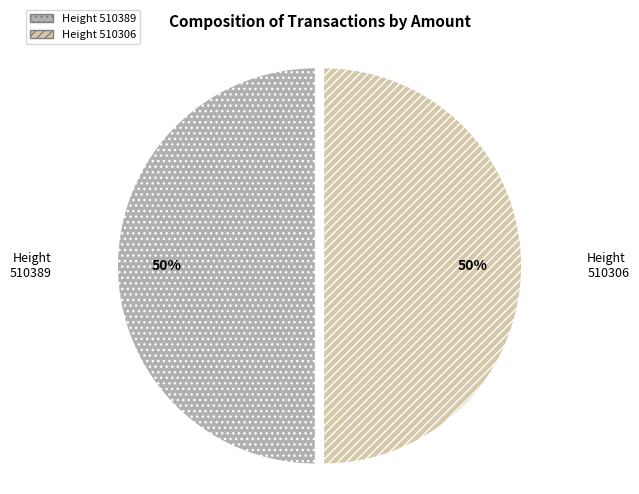

How many slices are in this pie chart?

2